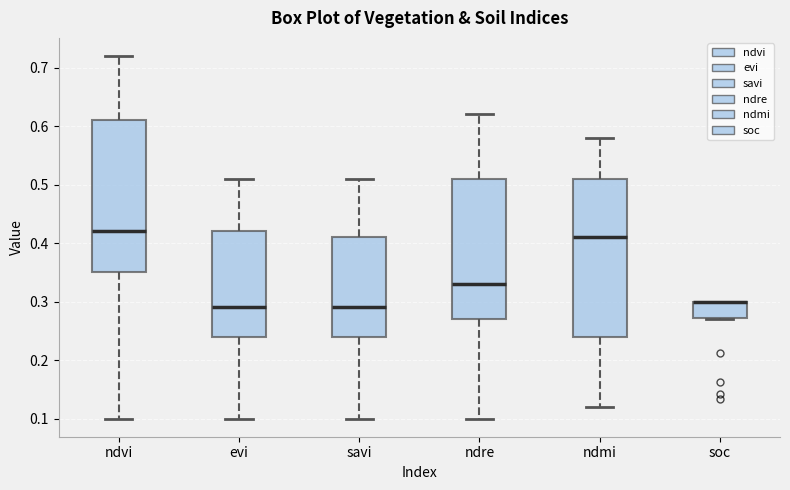

Reading left to right, read every box against the y-axis: the position of its median line, the range the box covers, and the ends of its whiskers. The values are not printed on the chart, so give them approximately, as read against the axis.

ndvi: median 0.42, box 0.35 to 0.61, whiskers 0.10 to 0.72
evi: median 0.29, box 0.24 to 0.42, whiskers 0.10 to 0.51
savi: median 0.29, box 0.24 to 0.41, whiskers 0.10 to 0.51
ndre: median 0.33, box 0.27 to 0.51, whiskers 0.10 to 0.62
ndmi: median 0.41, box 0.24 to 0.51, whiskers 0.12 to 0.58
soc: median 0.30 (drawn on the box's upper edge), box 0.27 to 0.30, whiskers 0.27 to 0.30